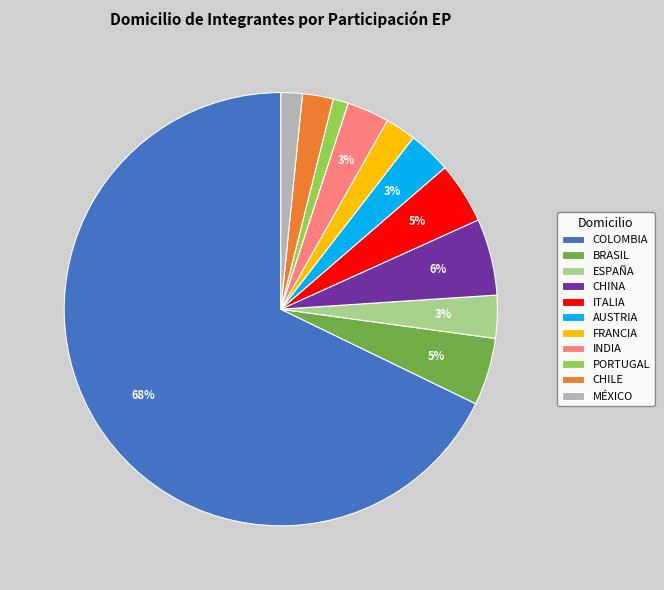

What percentage is the ITALIA slice, to the nearest percent?

5%